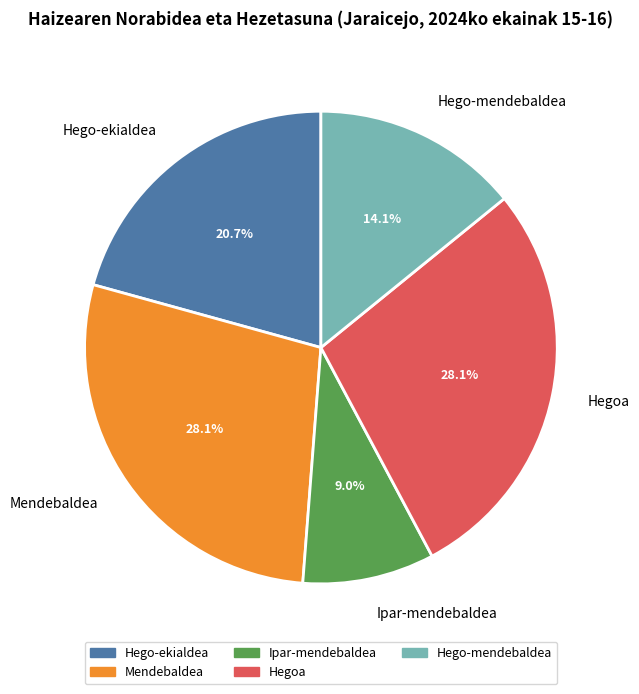

To the nearest percent, what is the average slice percentage?

20%